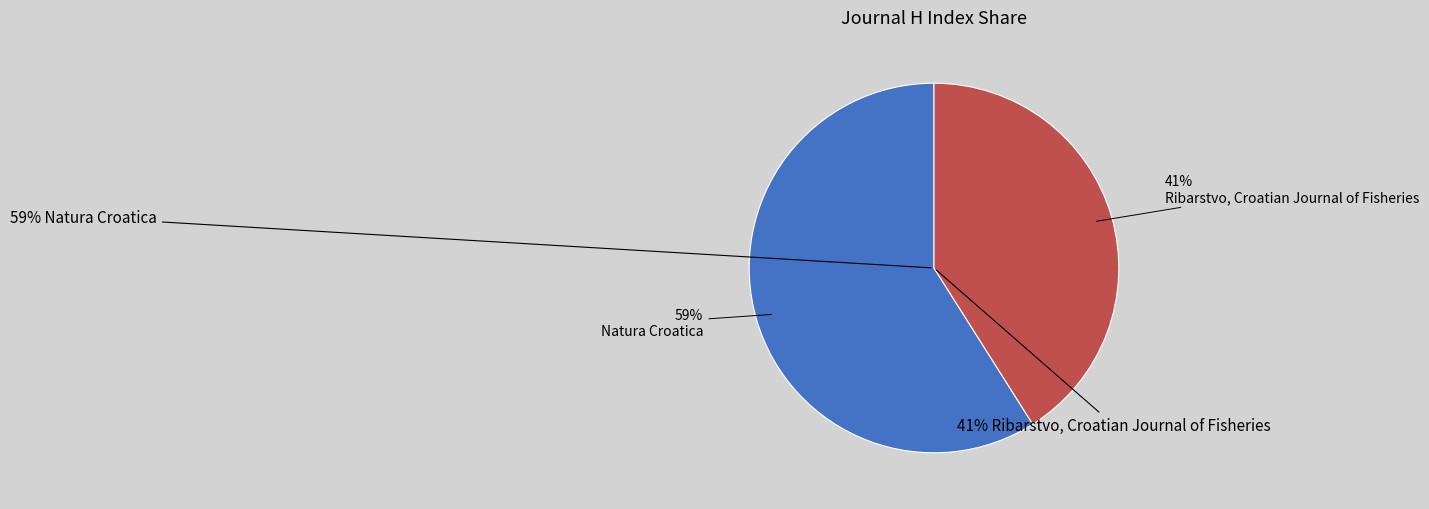

What is the total percentage of Ribarstvo, Croatian Journal of Fisheries and Natura Croatica?

100.0%